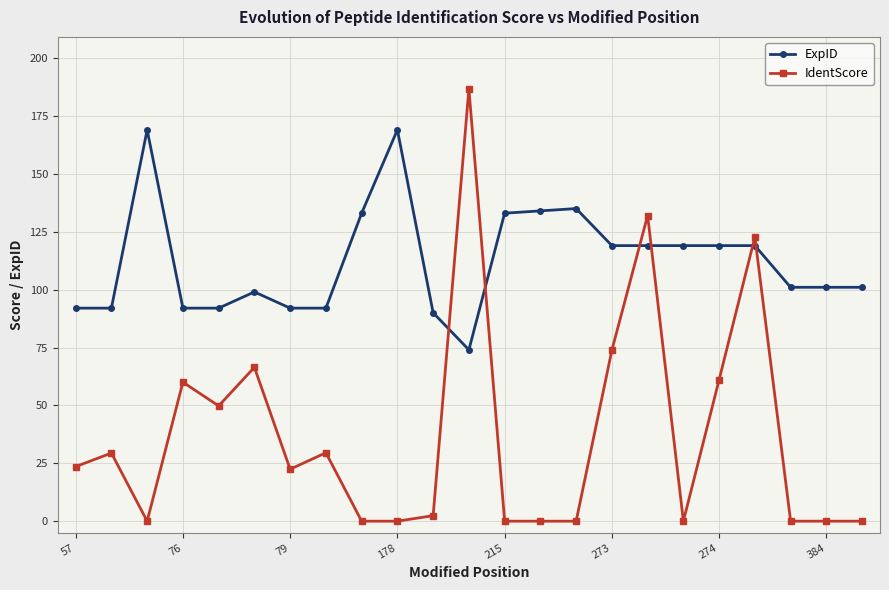

What is the maximum value for ExpID?

169.0